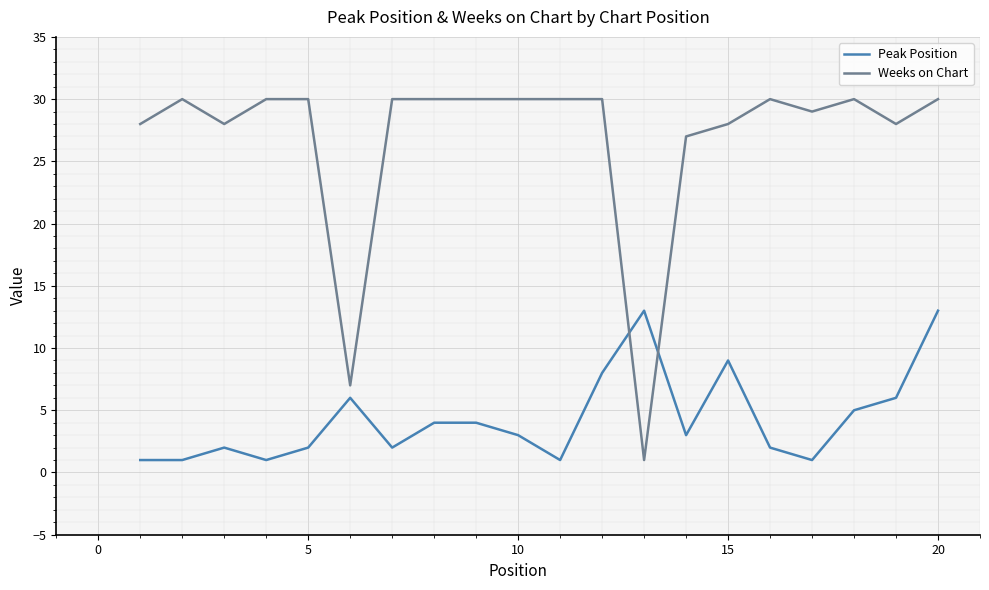

What is the difference between the maximum and minimum values in the Peak Position series?

12